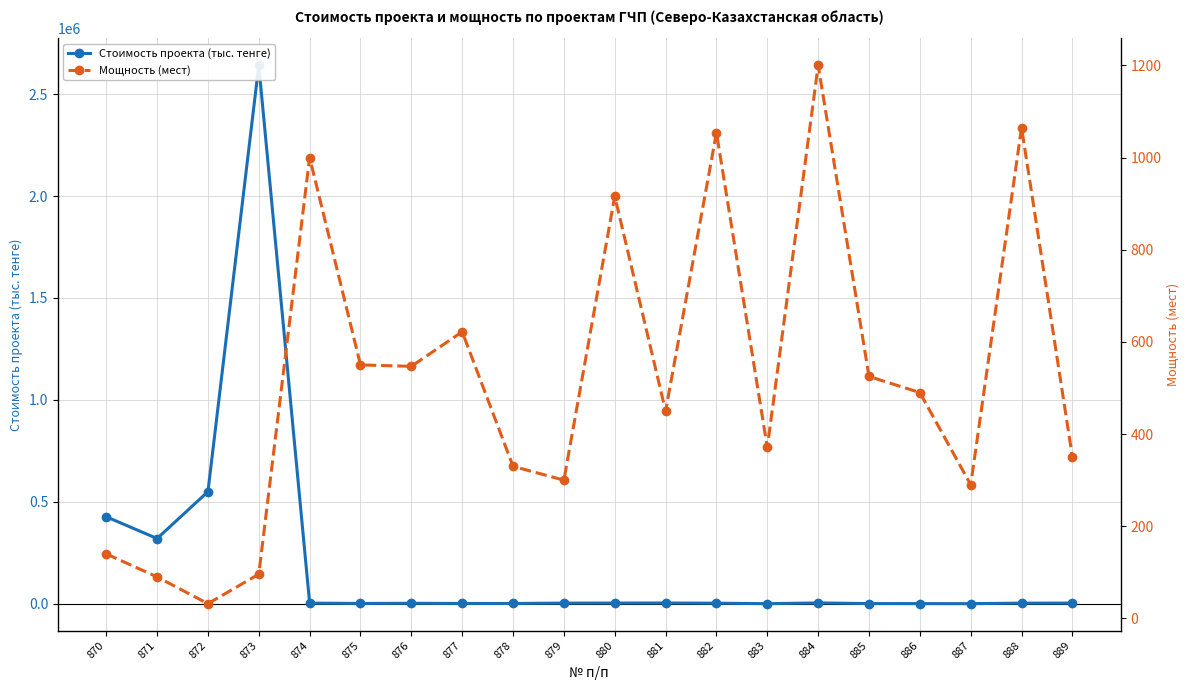

At which label does Мощность (мест) reach its peak?

884